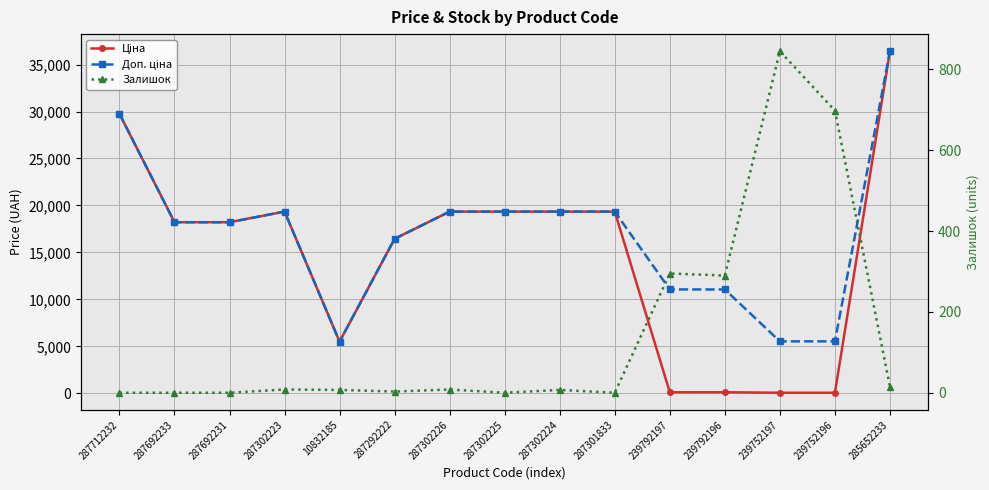

Between 239792197 and 285652233, which series saw the biggest shift?

Ціна